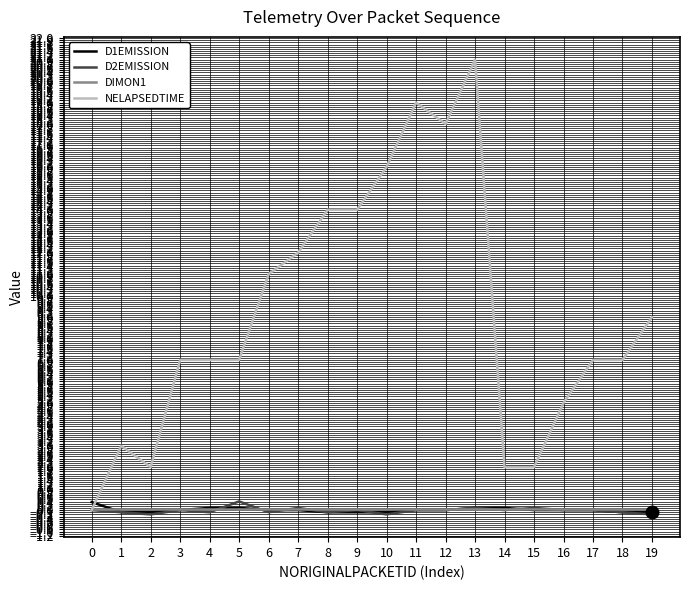

Is it true that D2EMISSION equals -0.1 at 6?

True